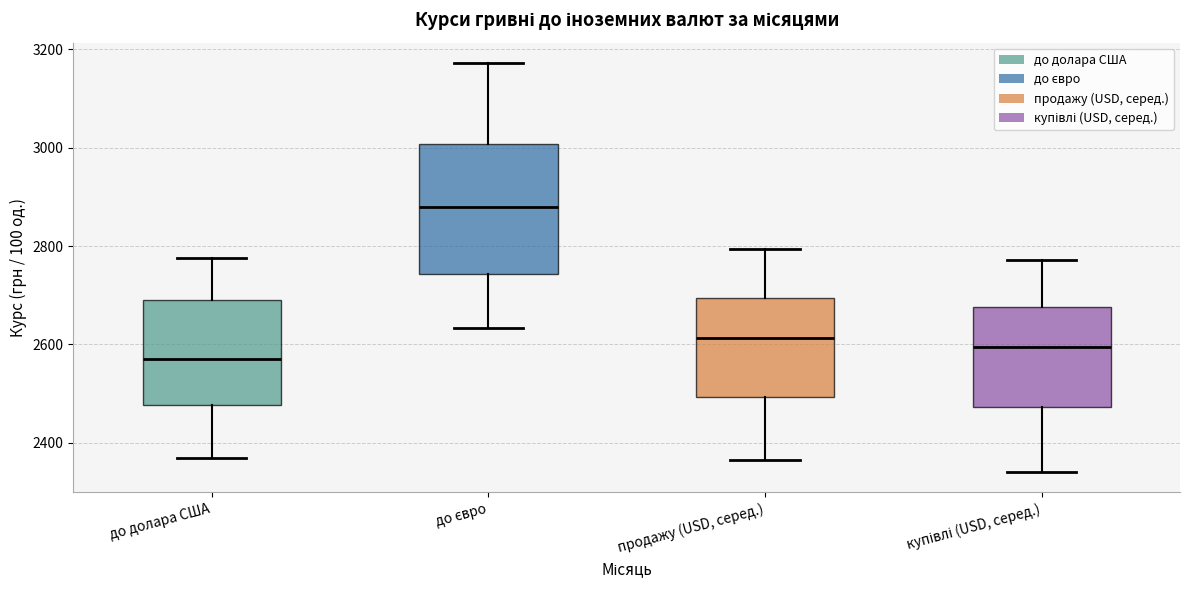

Where does the lower whisker of the box for продажу (USD, серед.) end on the y-axis? The values are not printed on the chart, so give them approximately, as read against the axis.

2360